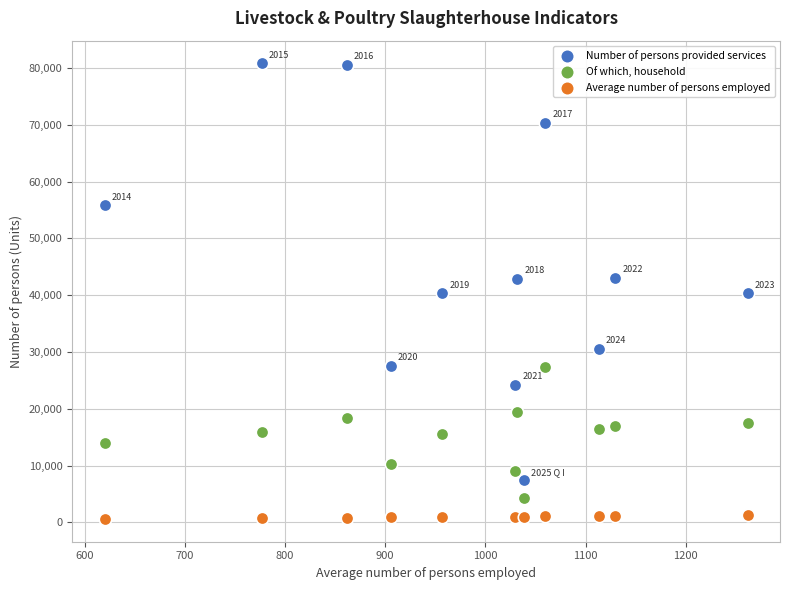

Which series reaches the minimum Y coordinate?

Average number of persons employed